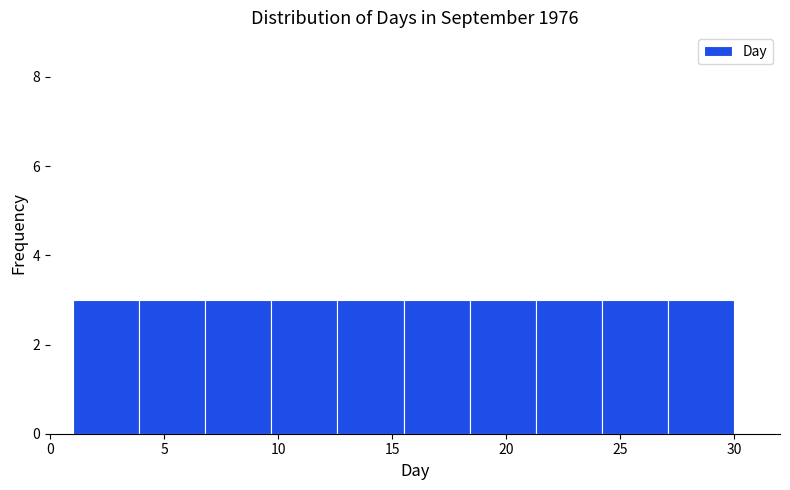

What is the height of the bar covering 18.4 to 21.3 on the x-axis? Neither the bar edges nor the heights are printed on the chart, so give them approximately, as read against the axes.

3